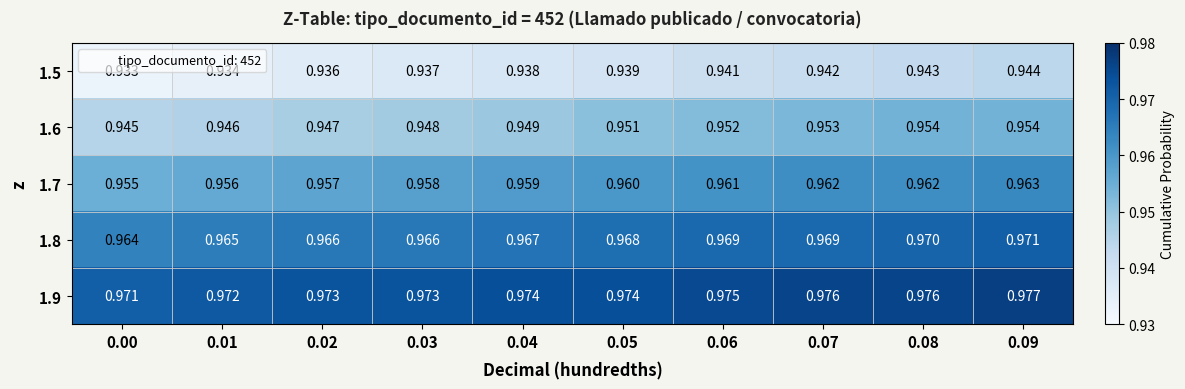

Which series has the largest total across all categories?

1.9